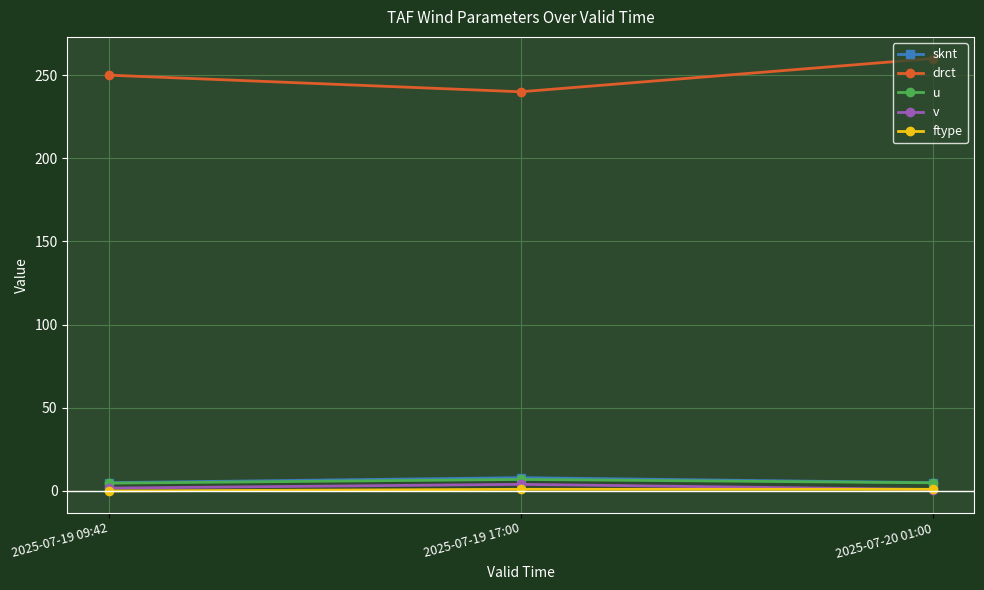

How many drct values are between 240 and 260?

3